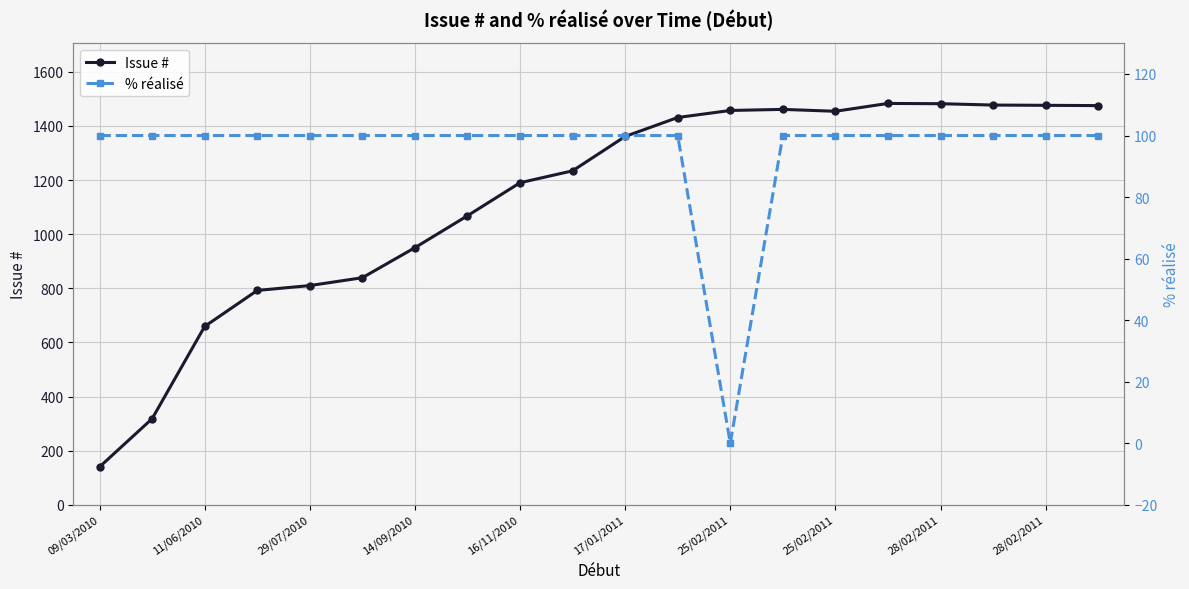

Is this an area chart (filled region under the line)?

No